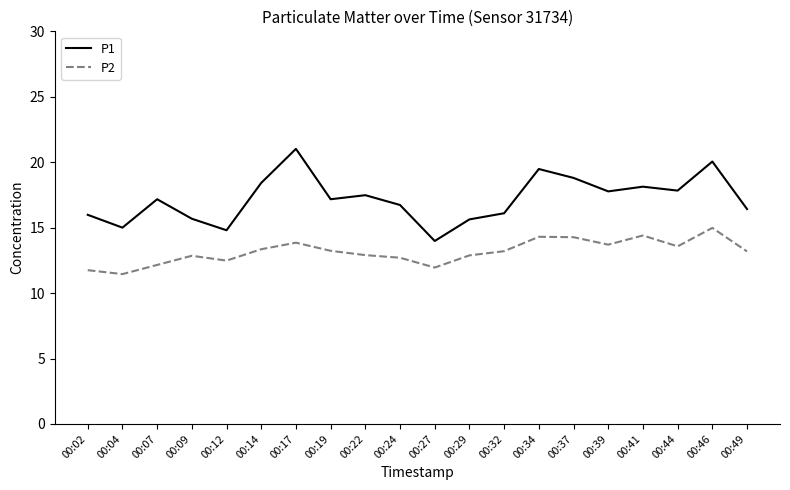

What is the difference between the maximum and minimum values in the P2 series?

3.5